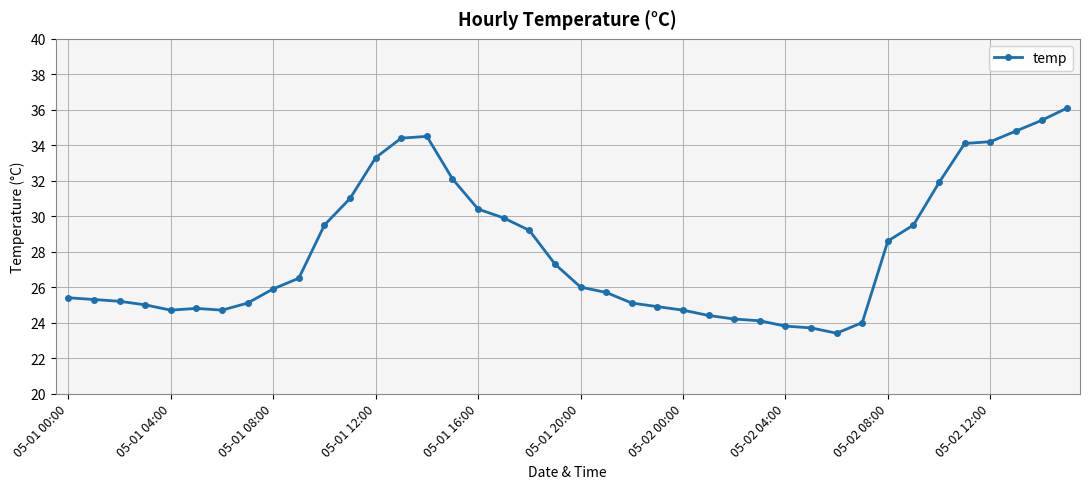

What is the maximum value shown in the chart?

36.1